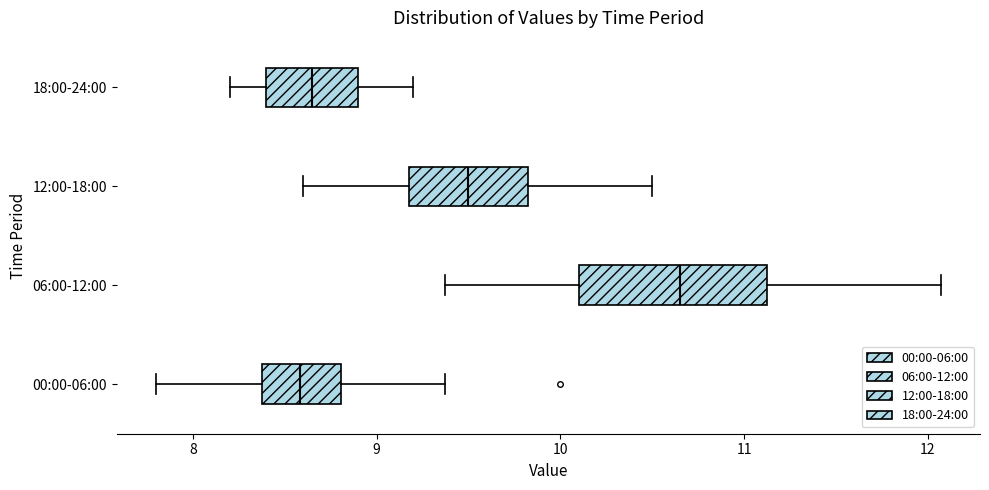

Reading bottom to top, transcribe this box plot: for each box, give where its median line is, the range the box spans, and where its two whiskers end, as read against the x-axis. The values are not printed on the chart, so give them approximately, as read against the axis.

00:00-06:00: median 8.6, box 8.4 to 8.8, whiskers 7.8 to 9.4
06:00-12:00: median 10.7, box 10.1 to 11.1, whiskers 9.4 to 12.1
12:00-18:00: median 9.5, box 9.2 to 9.8, whiskers 8.6 to 10.5
18:00-24:00: median 8.7, box 8.4 to 8.9, whiskers 8.2 to 9.2